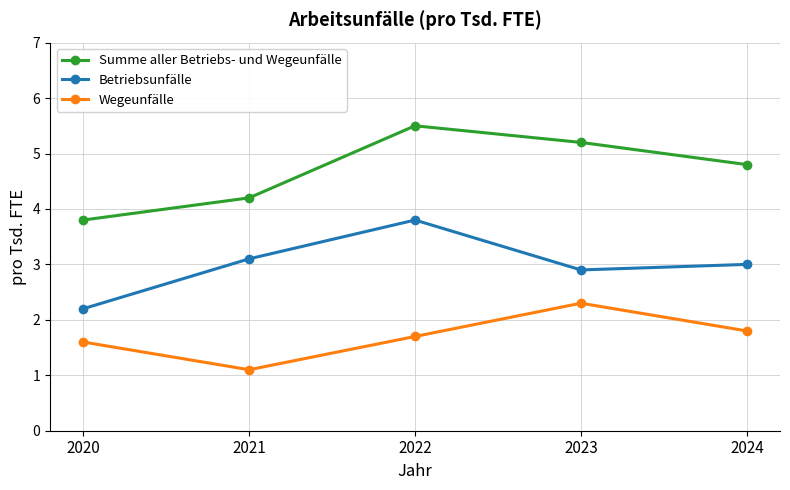

True or false: Wegeunfälle and Betriebsunfälle cross at least once.

False